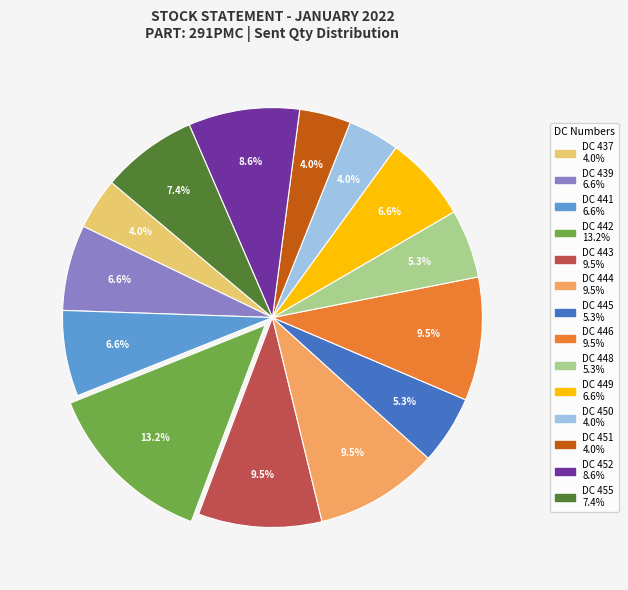

To the nearest percent, what is the difference between the DC 449 and DC 451 slice percentages?

3%